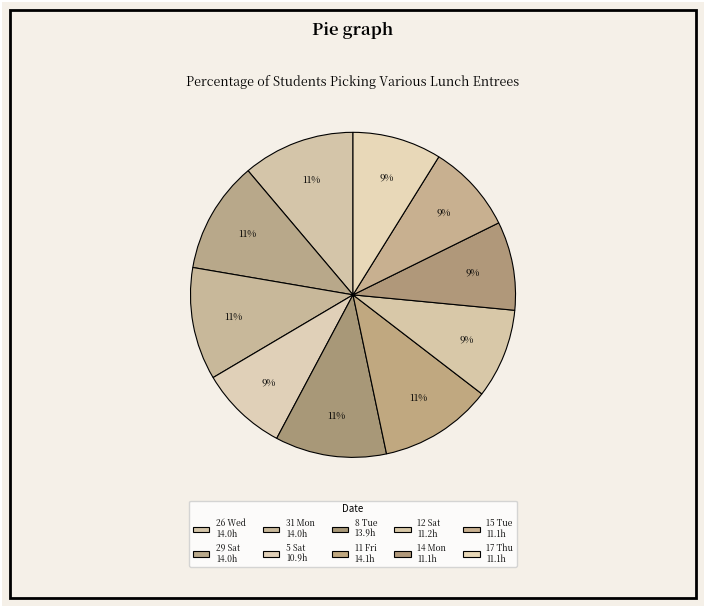

To the nearest percent, what is the difference between the 17 Thu and 29 Sat slice percentages?

2%